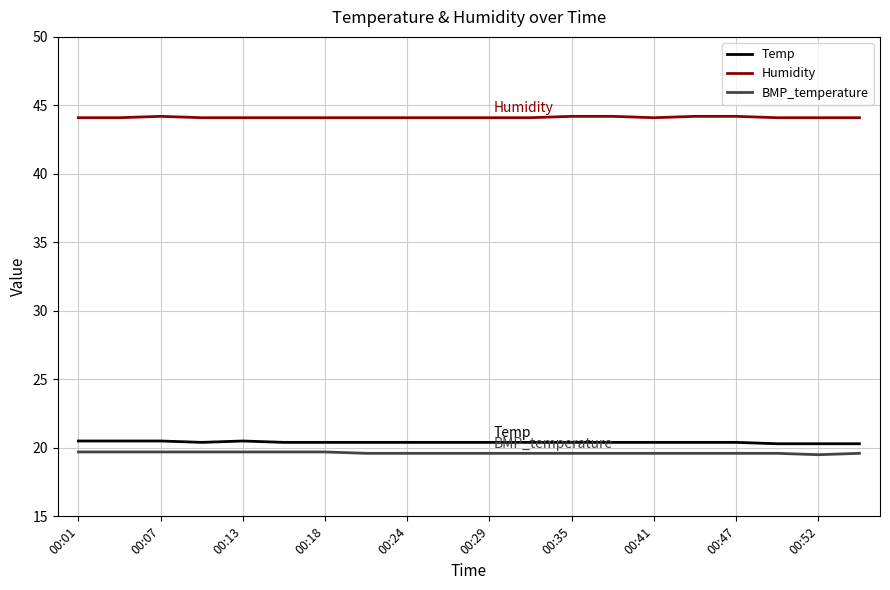

True or false: BMP_temperature and Humidity cross at least once.

False